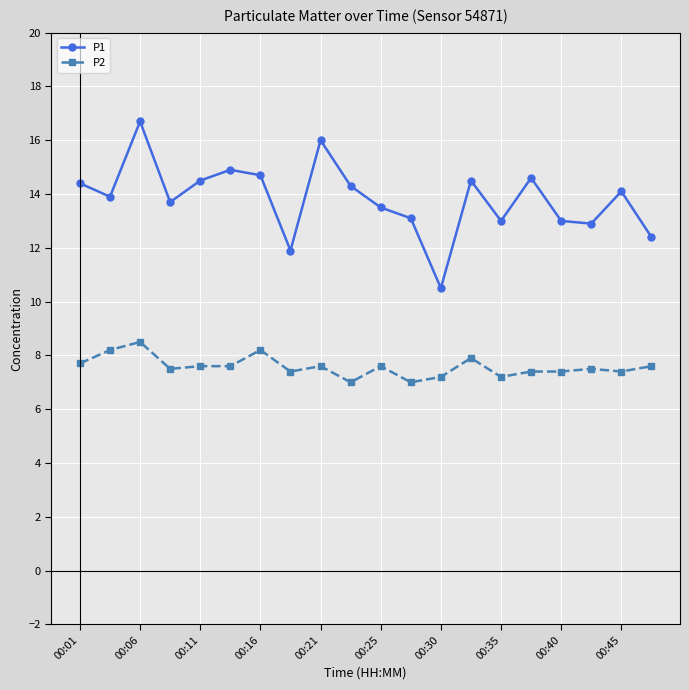

What is the difference between the maximum and second lowest values in the P2 series?

1.5